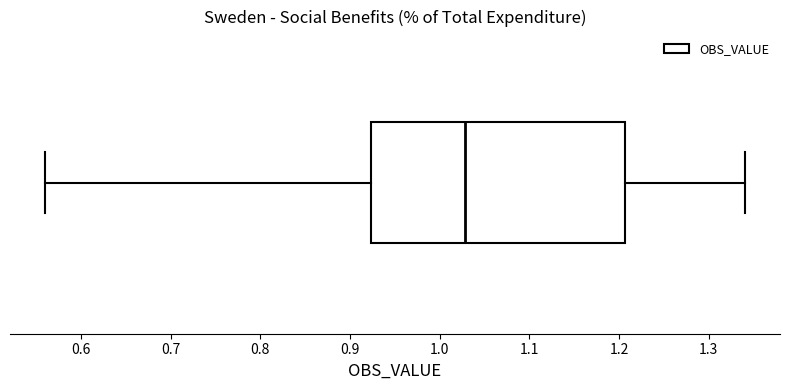

Transcribe this box plot: give where the median line is, the range the box spans, and where the two whiskers end, as read against the x-axis. The values are not printed on the chart, so give them approximately, as read against the axis.

median 1.03, box 0.92 to 1.21, whiskers 0.56 to 1.34